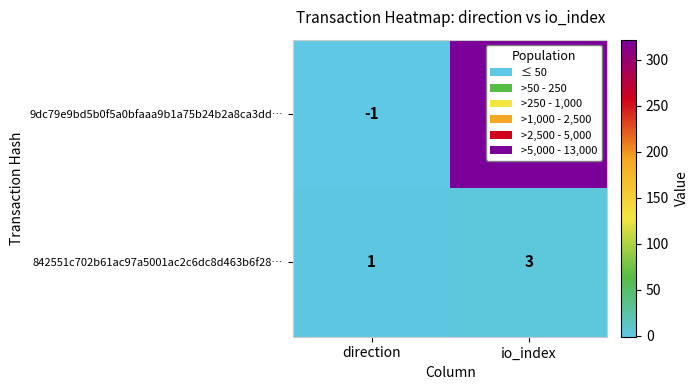

Rank the series at direction from lowest to highest value.

9dc79e9bd5b0f5a0bfaaa9b1a75b24b2a8ca3dd…, 842551c702b61ac97a5001ac2c6dc8d463b6f28…